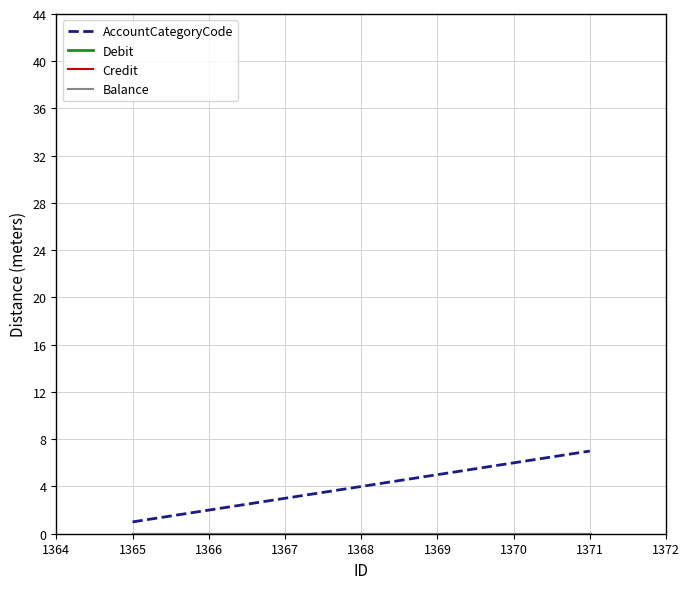

Is this an area chart (filled region under the line)?

No